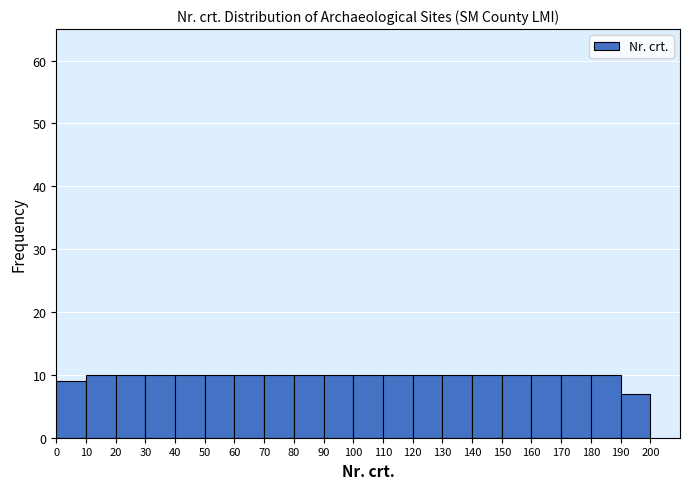

How tall is the bar that spans 40 to 50 on the x-axis? The values are not printed on the chart, so give them approximately, as read against the axis.

10